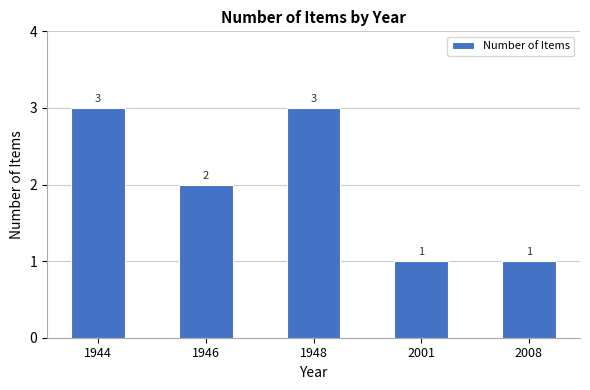

Reading left to right, list all the values displayed in this chart.

1944=3	1946=2	1948=3	2001=1	2008=1